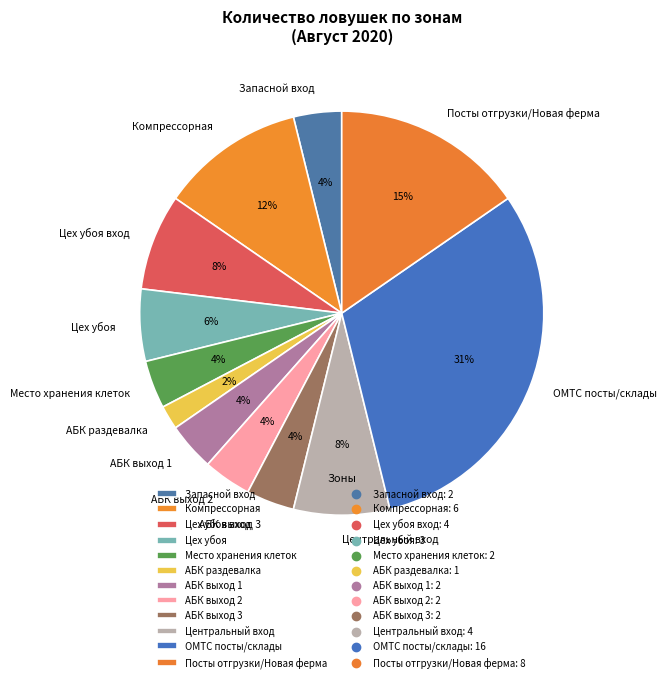

Is the sum of АБК выход 2 and Компрессорная greater than half?

No